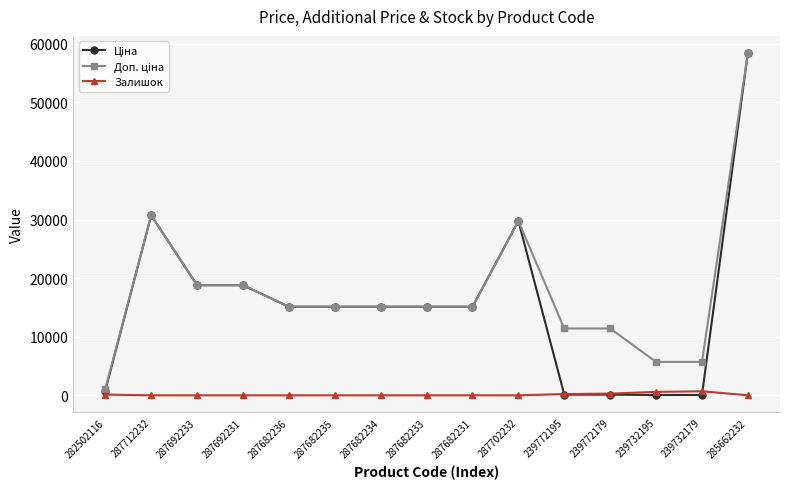

Is it true that Залишок equals 0.0 at 287682236?

True